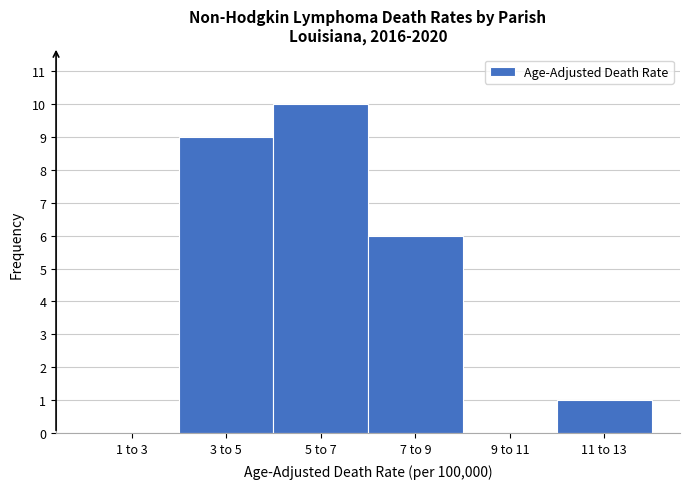

What is the change in value from 1 to 3 to 5 to 7?

+10